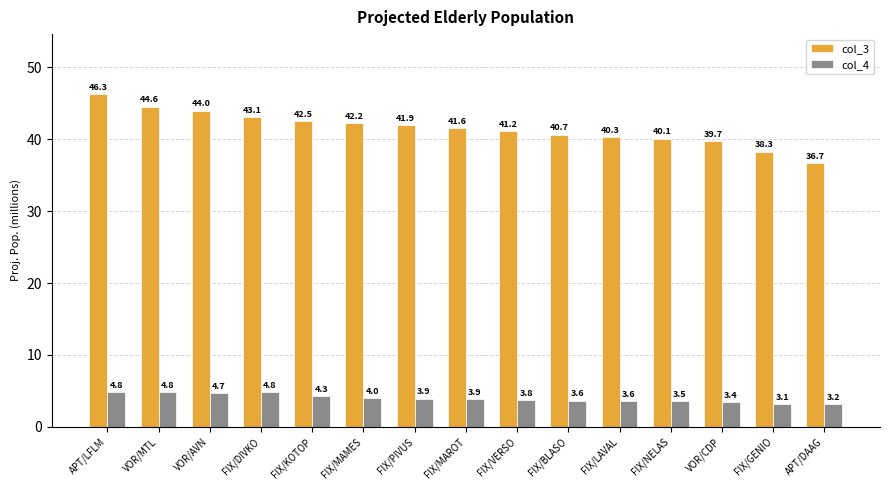

Rank the series by their average value, from highest to lowest.

col_3, col_4